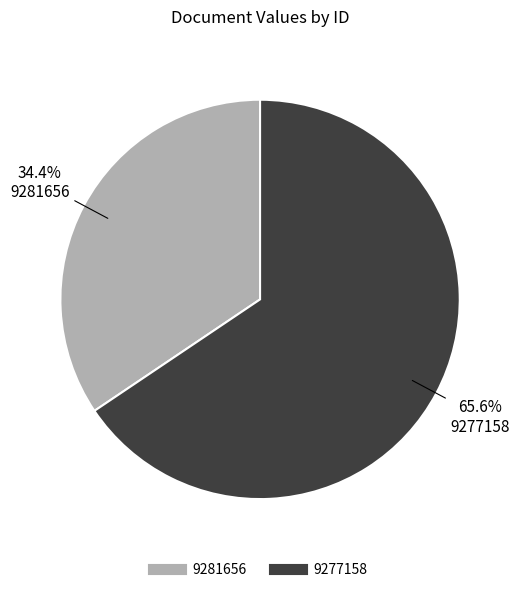

To the nearest percent, what portion does 9277158 represent?

66%